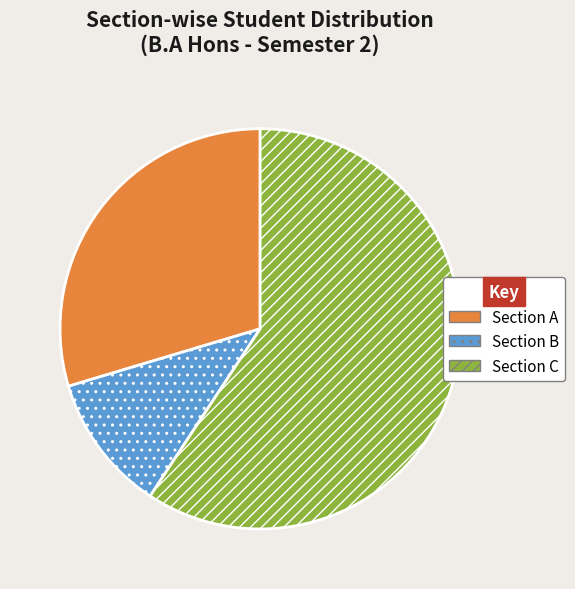

Is there any slice that represents more than half of the pie?

Yes